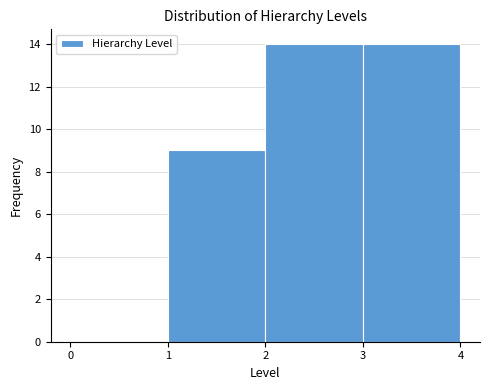

Reading left to right, list every bar in this chart as the range it spans on the x-axis followed by its height. The values are not printed on the chart, so give them approximately, as read against the axis.

0 to 1: 0
1 to 2: 9
2 to 3: 14
3 to 4: 14